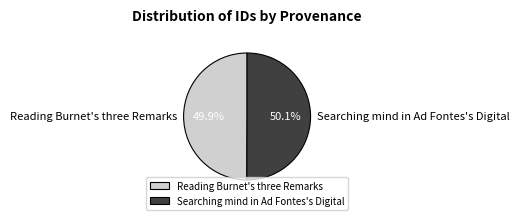

Approximately how many times larger is the value at Searching mind in Ad Fontes's Digital compared to Reading Burnet's three Remarks?

1.0